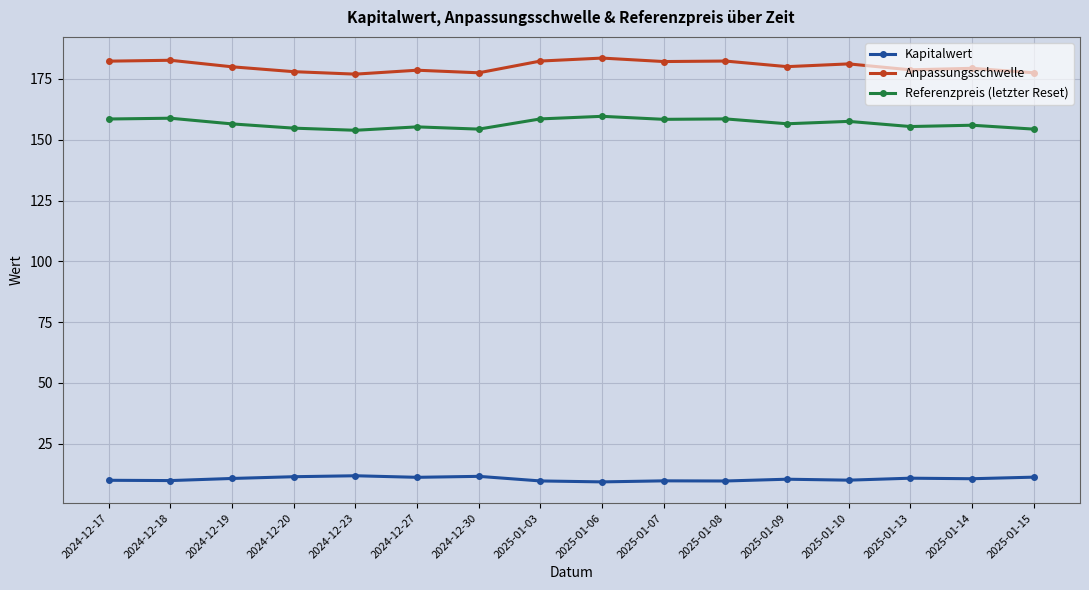

What is the difference between the maximum and minimum values in the Kapitalwert series?

2.5